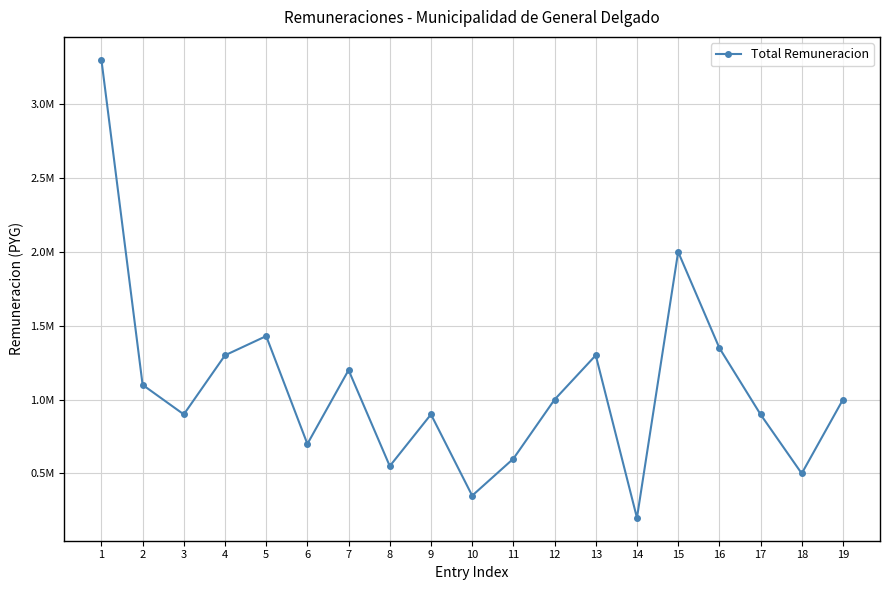

Is this an area chart (filled region under the line)?

No